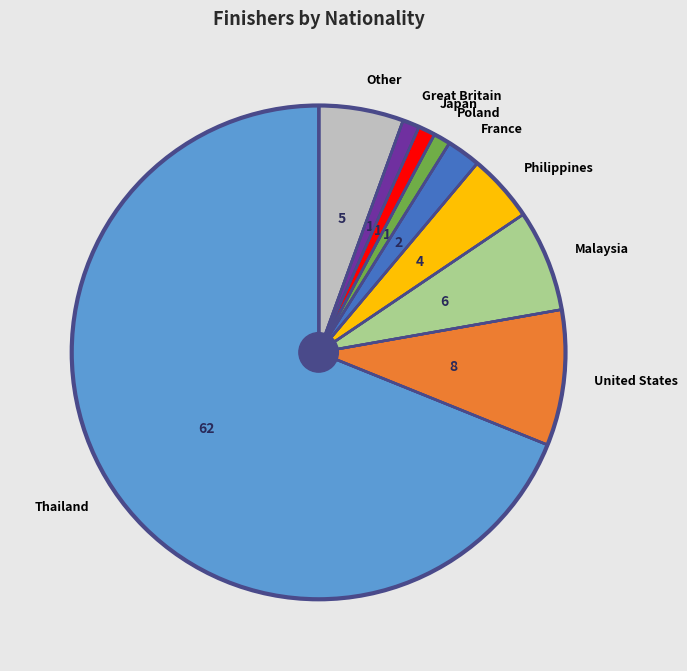

Do Japan and Other together represent more than half of the pie?

No